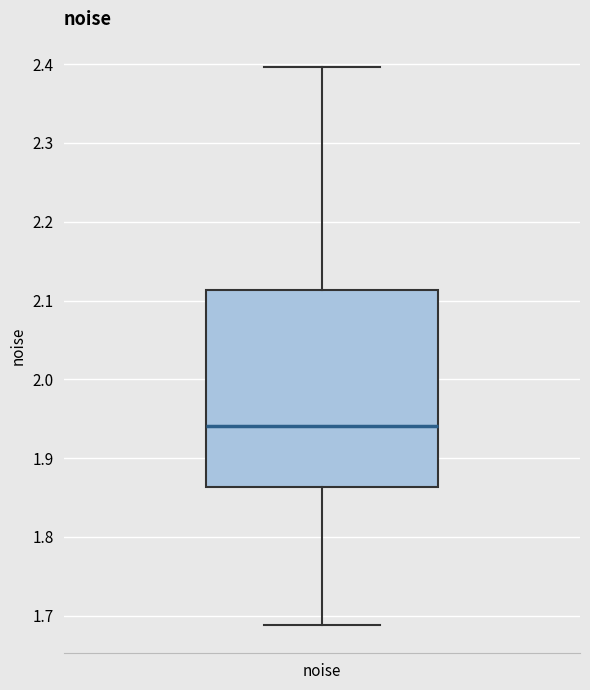

Transcribe this box plot: give where the median line is, the range the box spans, and where the two whiskers end, as read against the y-axis. The values are not printed on the chart, so give them approximately, as read against the axis.

median 1.94, box 1.86 to 2.11, whiskers 1.69 to 2.40